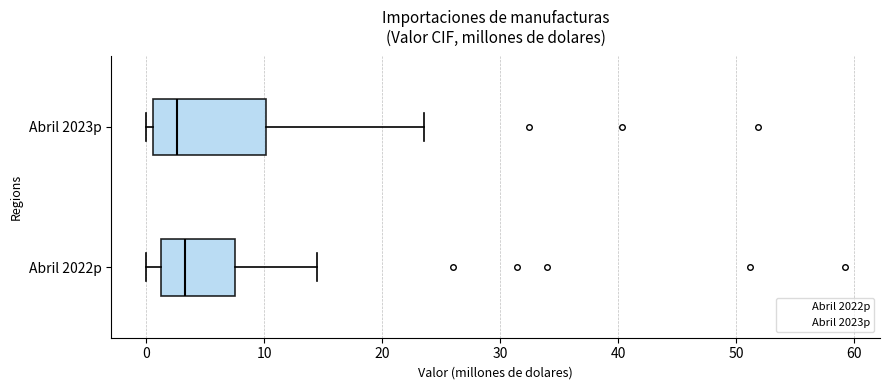

Reading bottom to top, transcribe this box plot: for each box, give where its median line is, the range the box spans, and where its two whiskers end, as read against the x-axis. The values are not printed on the chart, so give them approximately, as read against the axis.

Abril 2022p: median 3, box 1 to 8, whiskers 0 to 14
Abril 2023p: median 3, box 1 to 10, whiskers 0 to 24